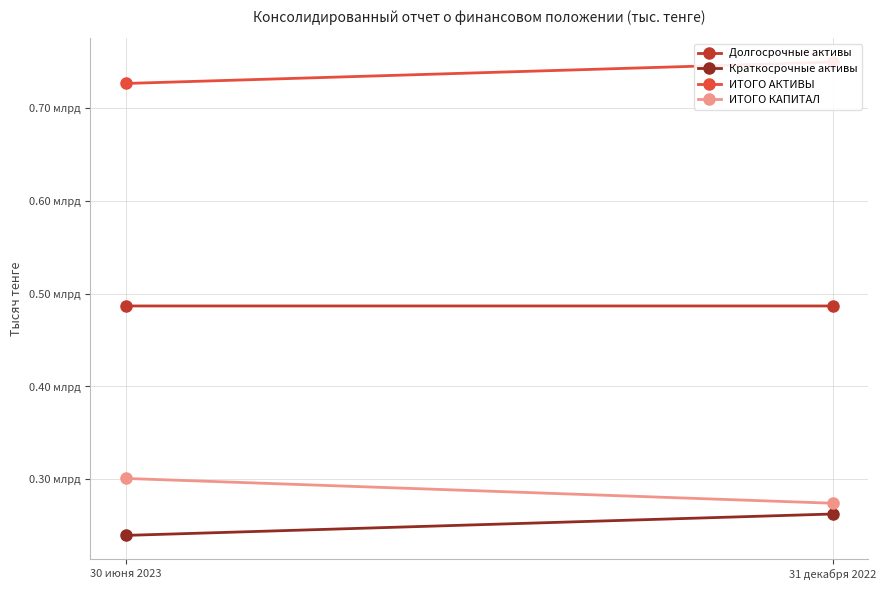

What is the value of the ИТОГО АКТИВЫ point at the 2nd from the left?

749478361